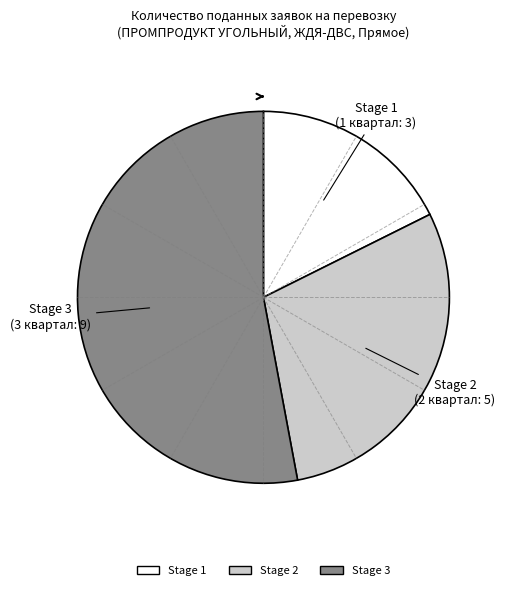

True or false: Stage 1 accounts for 9% of the total.

False